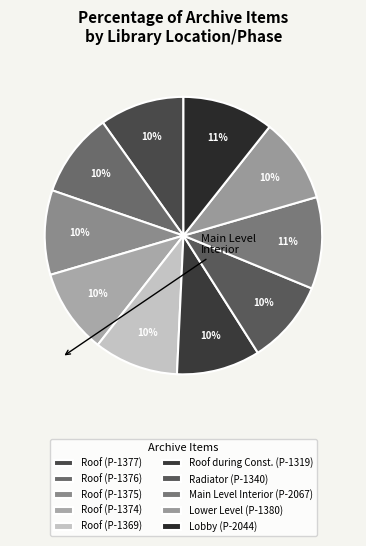

How many slices are in this pie chart?

10